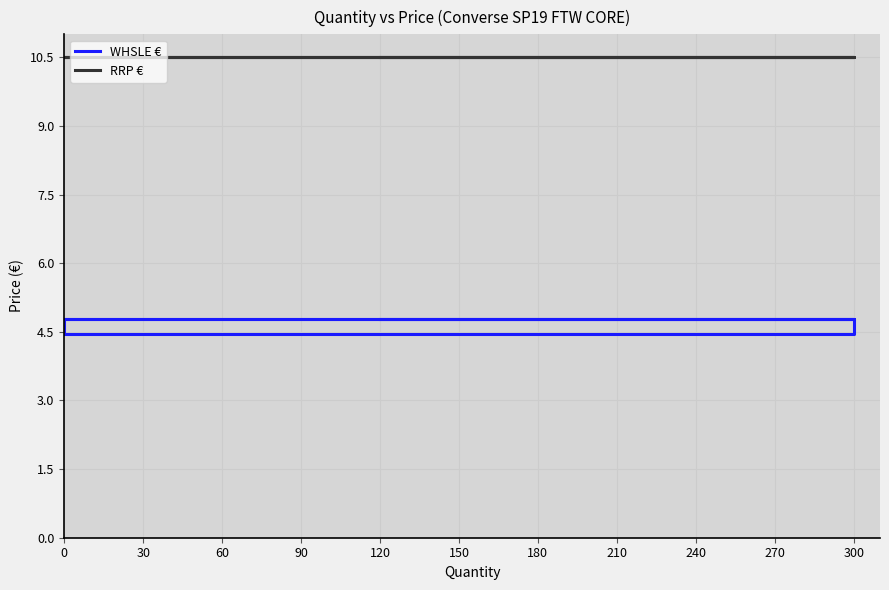

What is the minimum value shown in the chart?

4.5